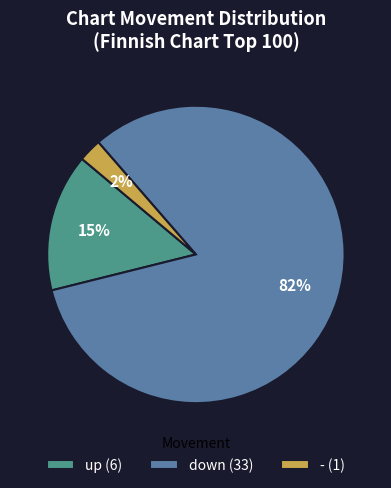

To the nearest percent, what percentage of the pie is up?

15%